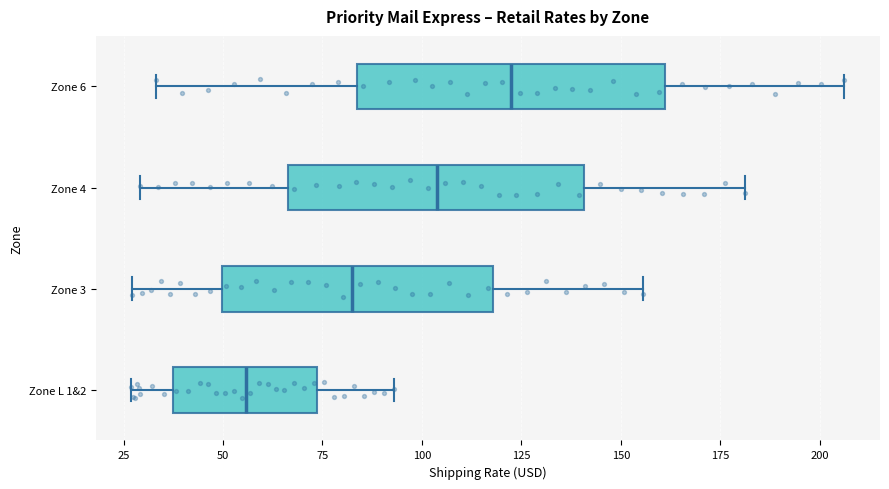

Reading bottom to top, read every box against the x-axis: the position of its median line, the range the box covers, and the ends of its whiskers. The values are not printed on the chart, so give them approximately, as read against the axis.

Zone L 1&2: median 55, box 35 to 75, whiskers 25 to 95
Zone 3: median 80, box 50 to 120, whiskers 25 to 155
Zone 4: median 105, box 65 to 140, whiskers 30 to 180
Zone 6: median 120, box 85 to 160, whiskers 35 to 205